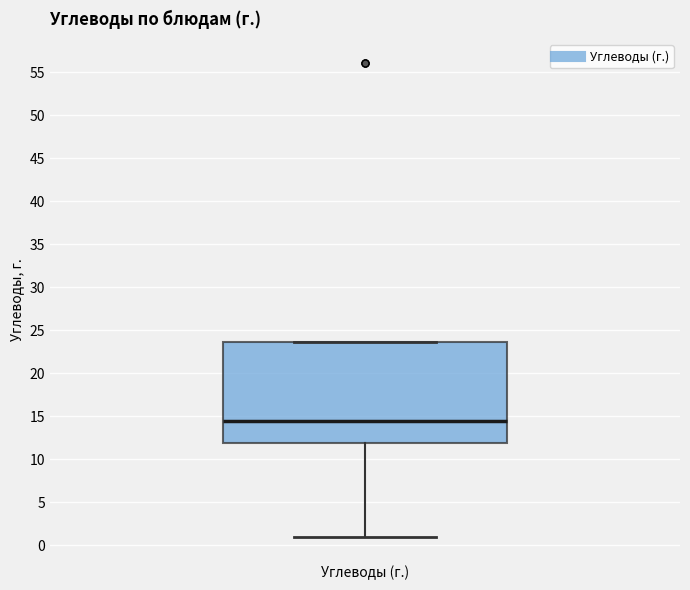

Where is the upper edge of the box for Углеводы (г.) on the y-axis? The values are not printed on the chart, so give them approximately, as read against the axis.

23.5